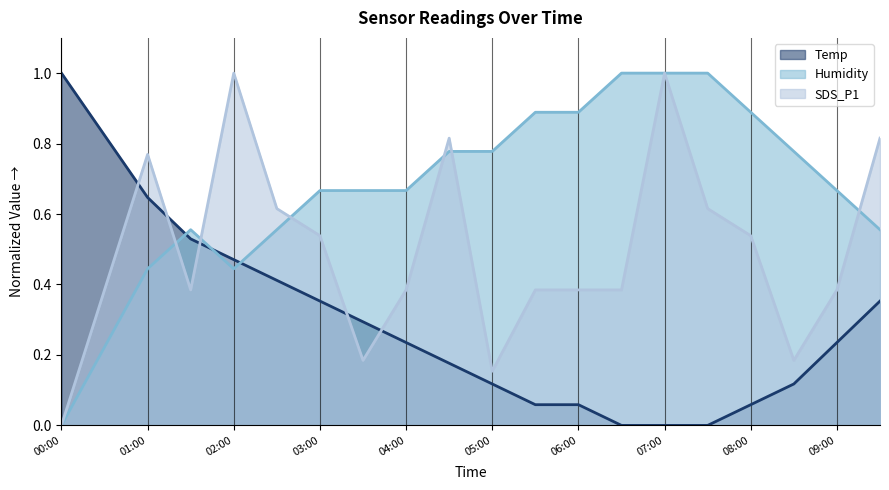

After their last crossing, which series has the higher values: Temp or Humidity?

Humidity